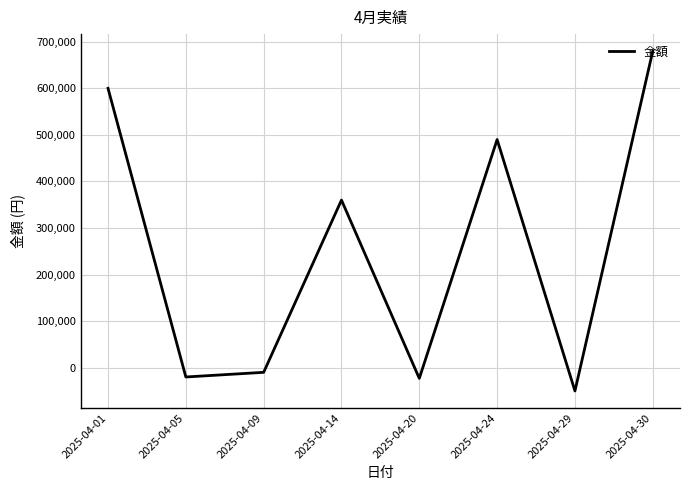

What is the maximum value shown in the chart?

680000